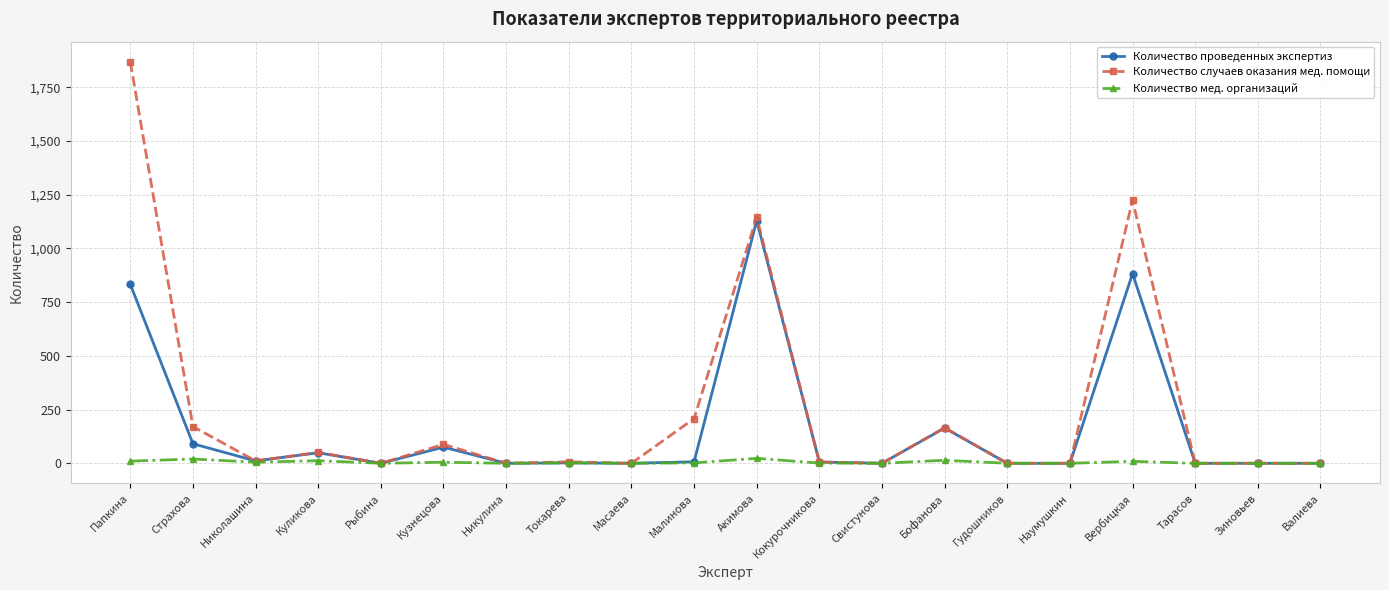

True or false: Количество проведенных экспертиз has more than 2 interior local peaks.

True